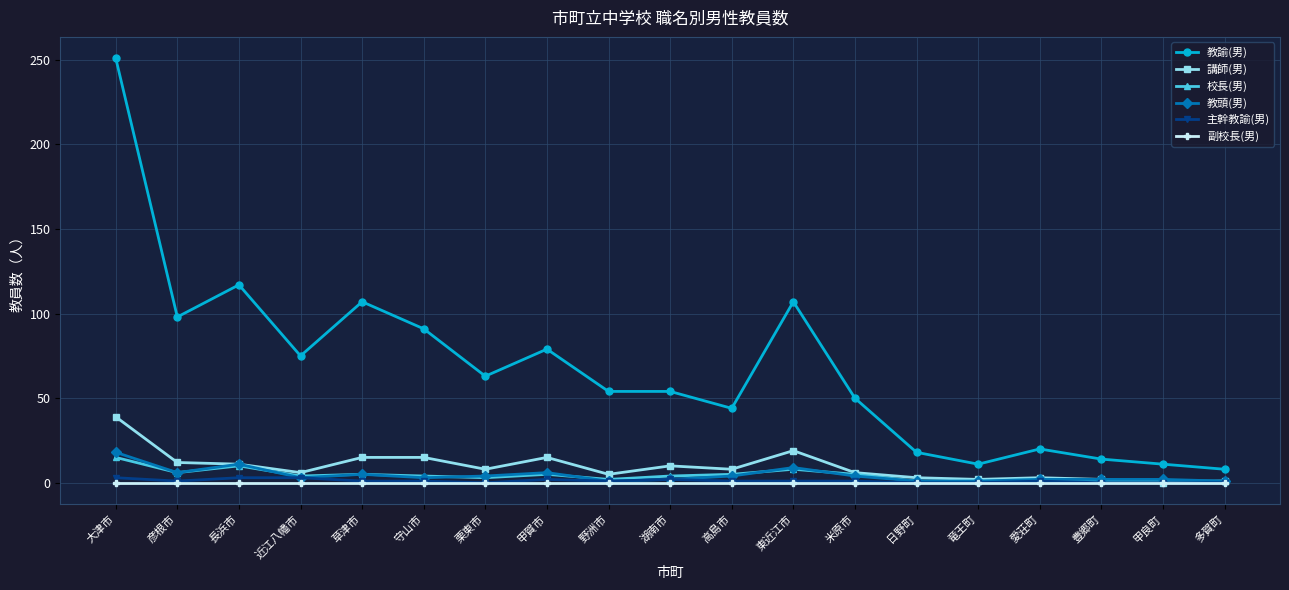

True or false: 教諭(男) and 教頭(男) cross at least once.

False